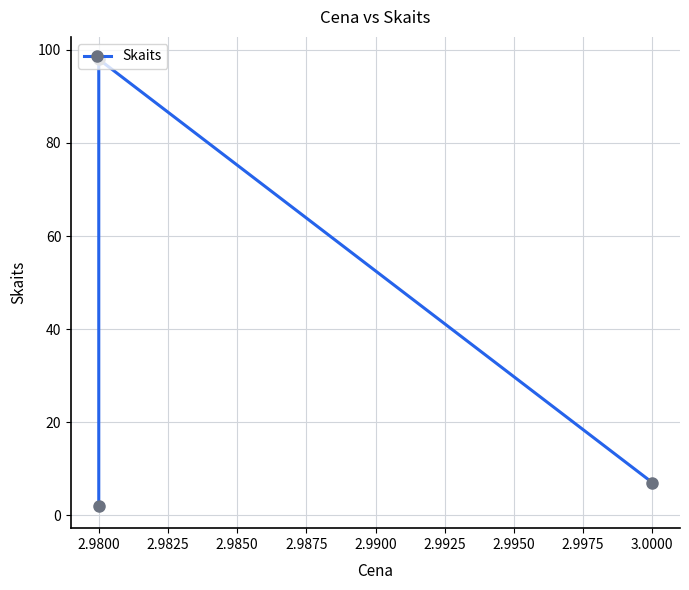

Reading left to right, extract all data points from this chart.

2	98	7